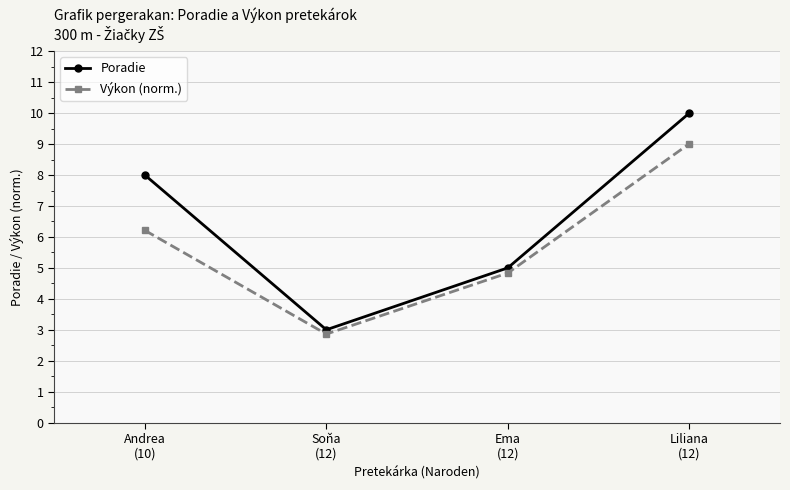

What is the difference between the Poradie values at Andrea
(10) and Ema
(12)?

3.0